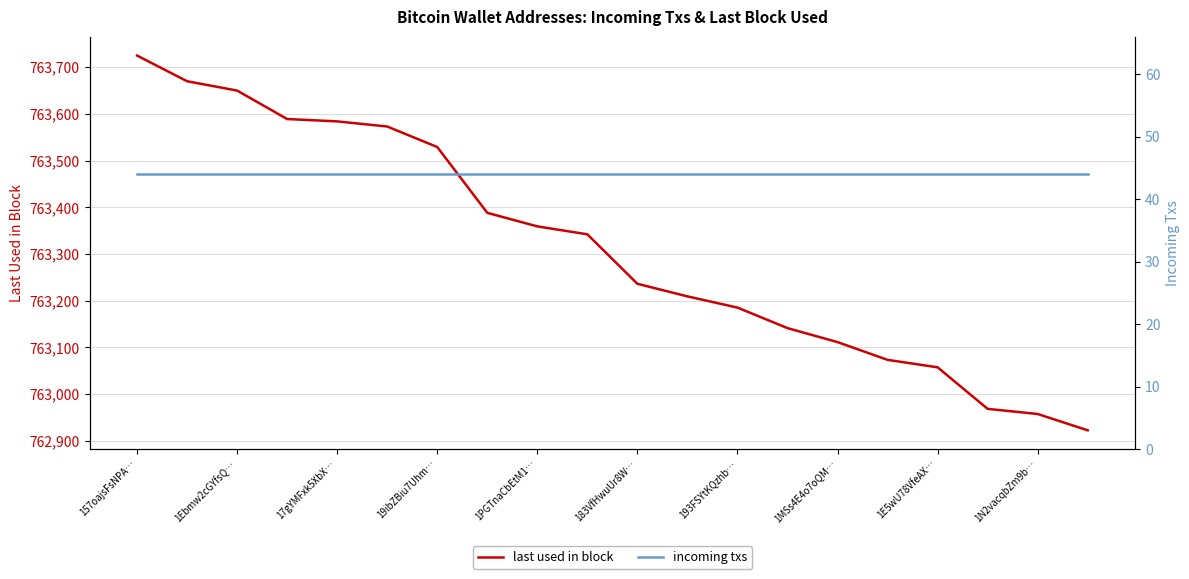

Is it true that last used in block equals 763236 at 183VfHwuUr8W…?

True